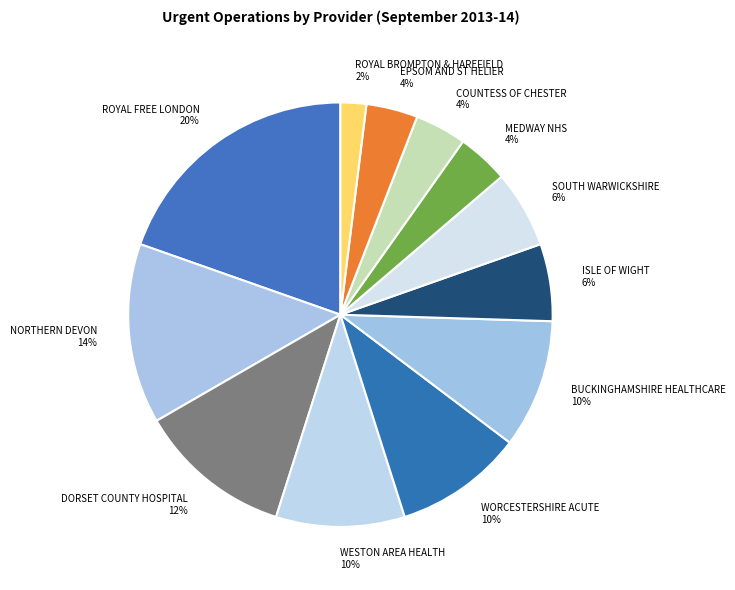

What is the largest slice in the pie chart?

ROYAL FREE LONDON